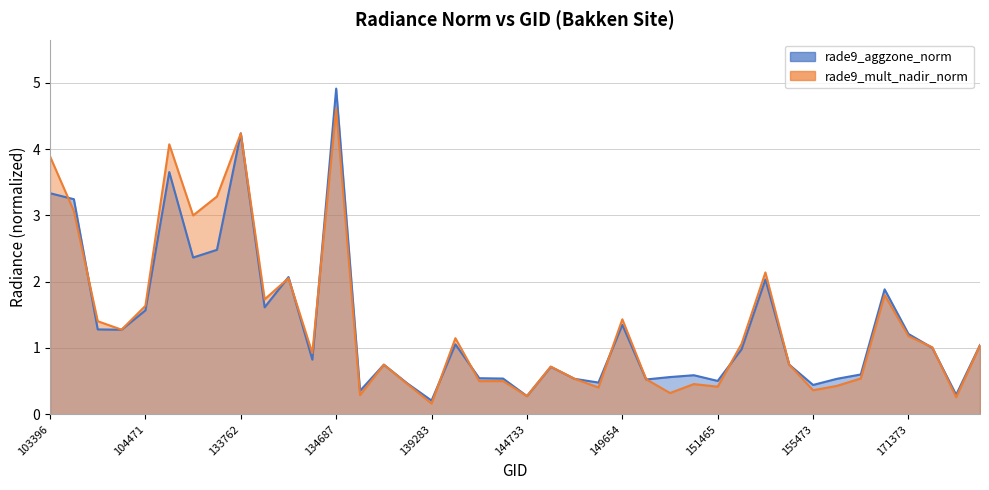

True or false: rade9_mult_nadir_norm and rade9_aggzone_norm intersect in this chart.

True